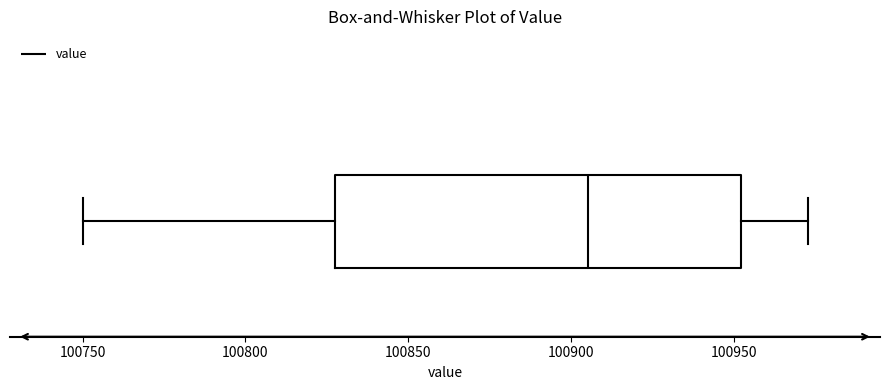

Transcribe this box plot: give where the median line is, the range the box spans, and where the two whiskers end, as read against the x-axis. The values are not printed on the chart, so give them approximately, as read against the axis.

median 100905, box 100830 to 100950, whiskers 100750 to 100975